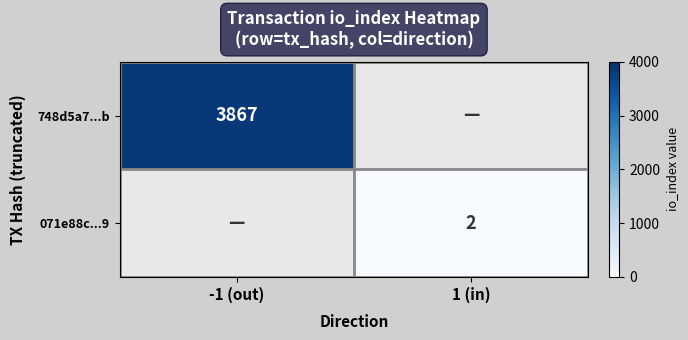

The value of 071e88c...9 at 1 (in) is 2. True or false?

True